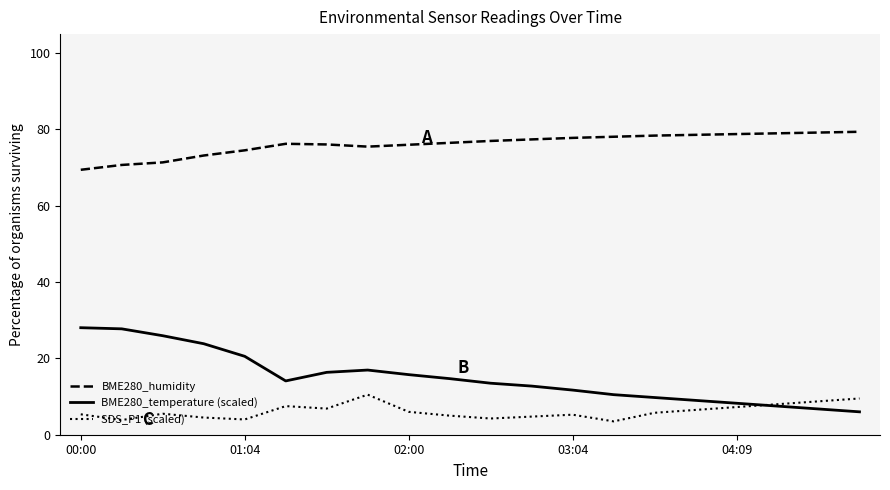

How many values in the BME280_humidity series are below 77?

10